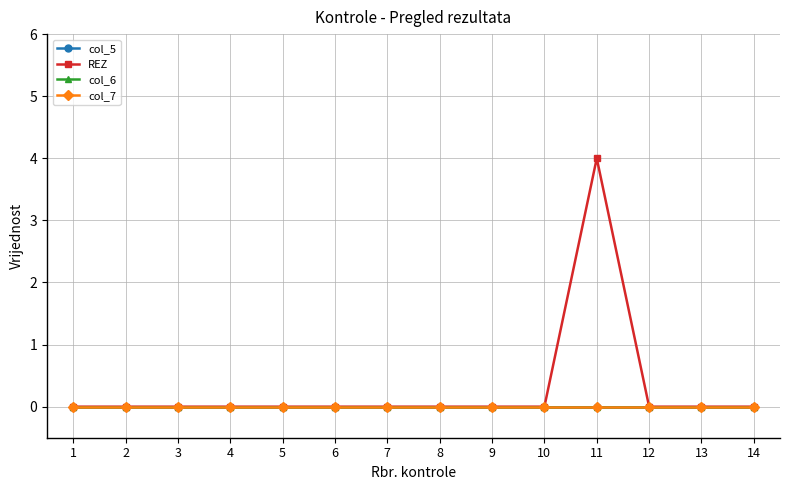

Does the chart have visible grid lines?

Yes